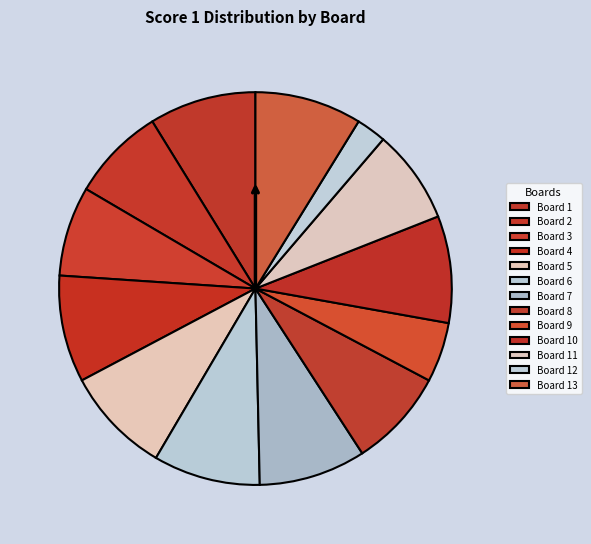

How many segments does this pie chart have?

13